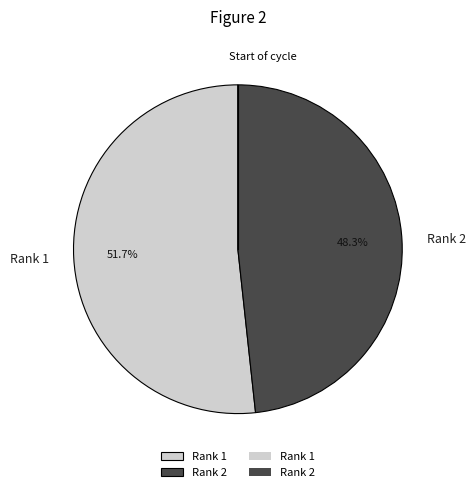

What is the ratio of the value at Rank 2 to the value at Rank 1?

0.9